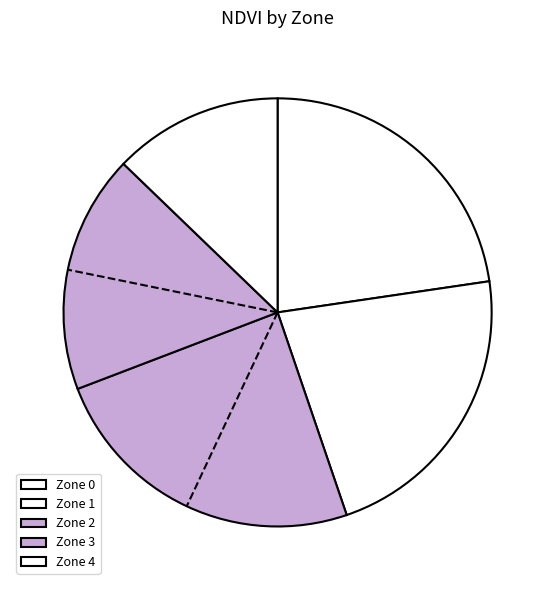

To the nearest percent, what portion does Zone 1 represent?

22%